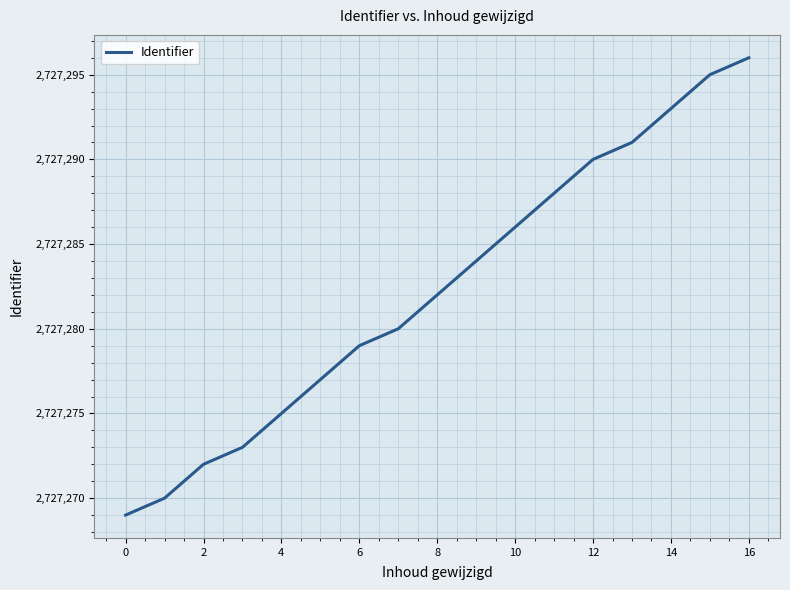

What is the difference between the maximum and minimum values?

27